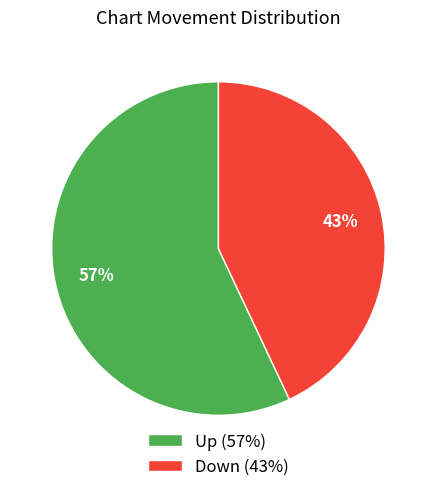

Rank the categories by value from highest to lowest.

Up (57%), Down (43%)